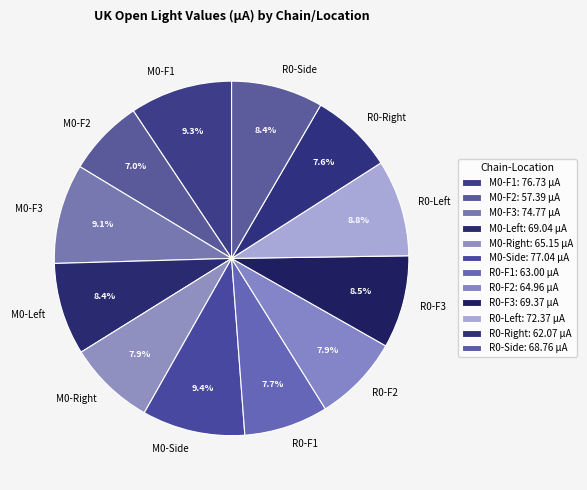

Which slice is the smallest?

M0-F2